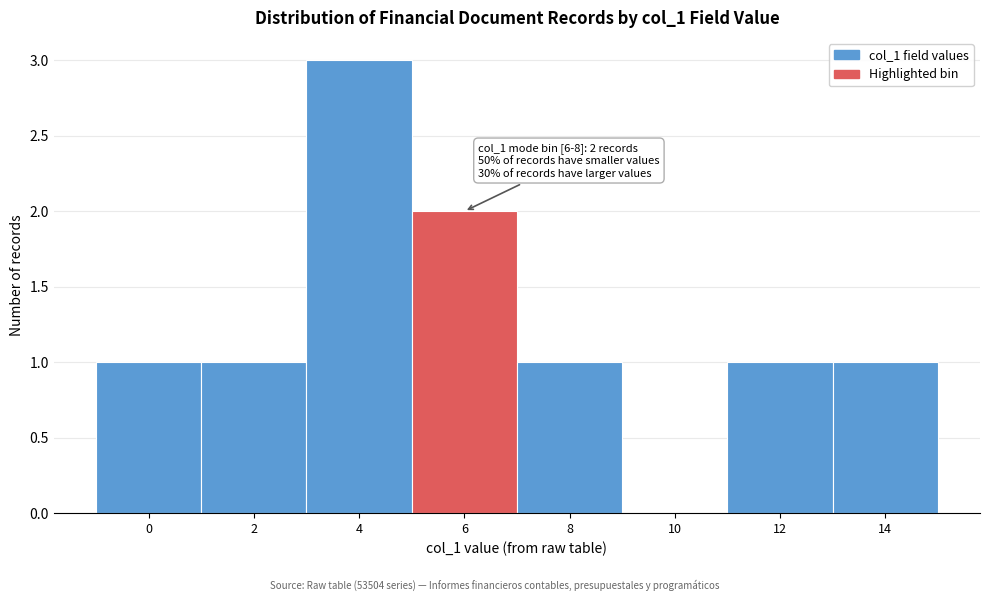

Reading right to left, extract all data points from this chart.

14=1	12=1	10=0	8=1	6=2	4=3	2=1	0=1